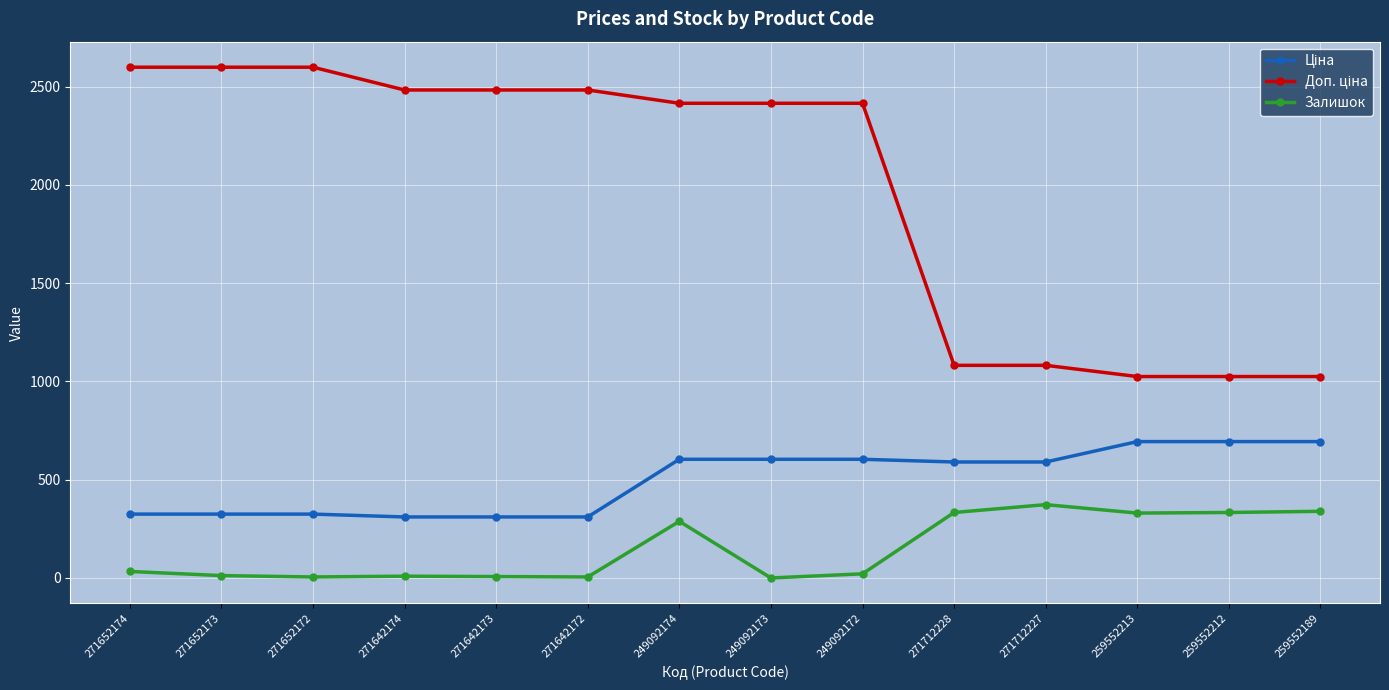

At which category is the sum across all series the highest?

249092174